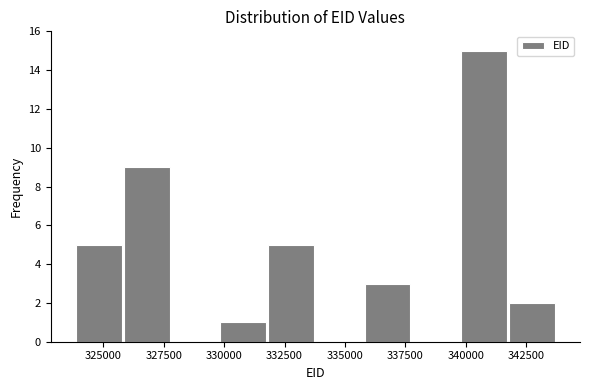

Read against the x-axis, roughly where is the centre of the tallest bar?

340500